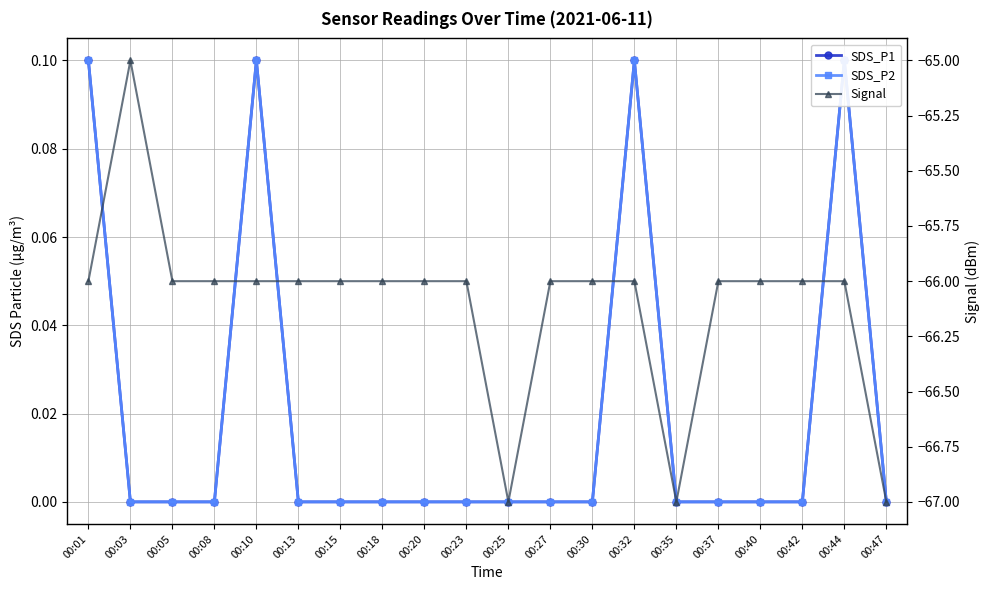

True or false: SDS_P1 and Signal cross at least once.

False